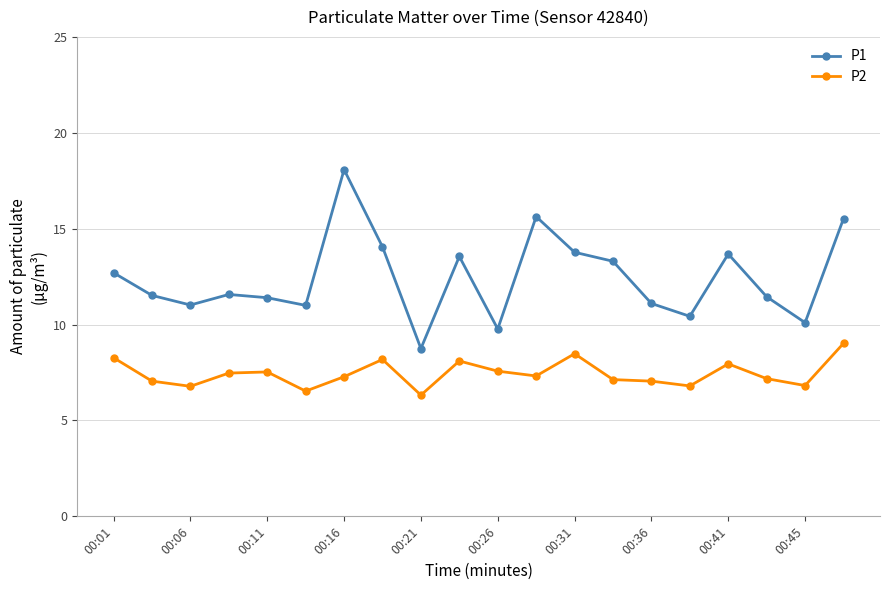

True or false: P2 and P1 intersect in this chart.

False